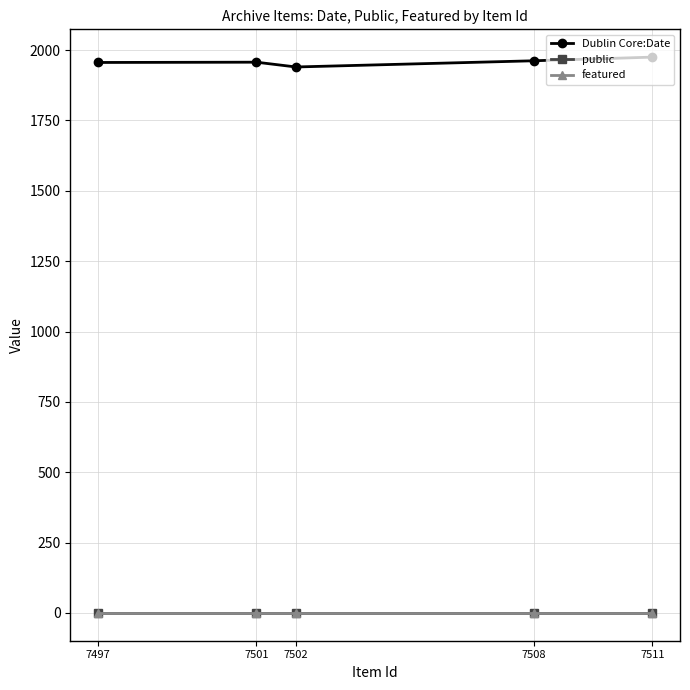

Which has a higher value, 7502 or 7511?

7511